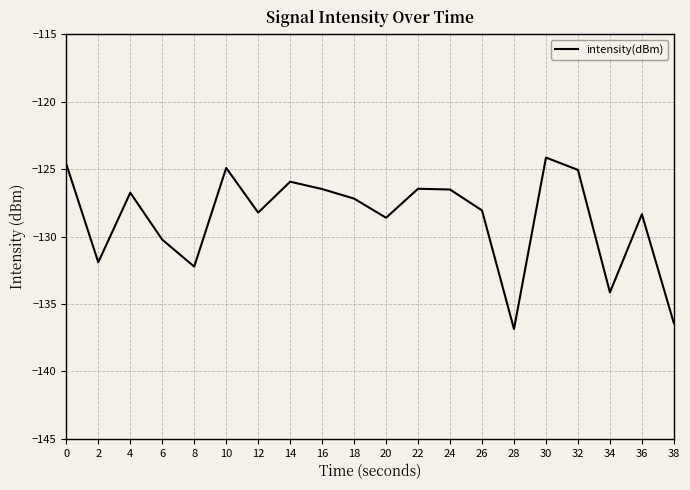

Where is the first local minimum?

2